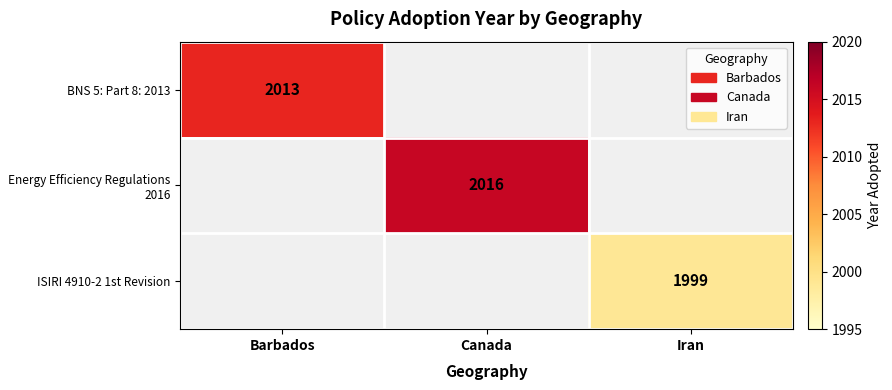

Between Iran and Canada, which is larger?

Canada